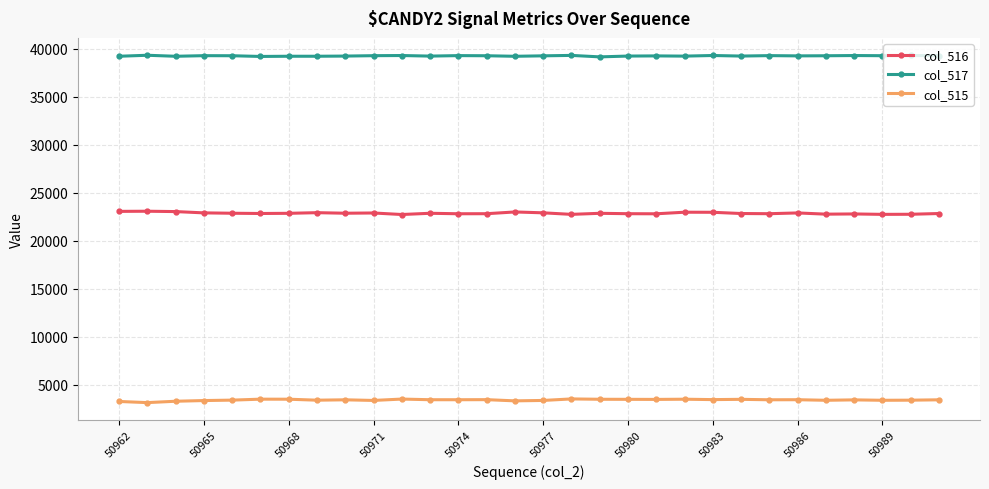

True or false: col_516 and col_515 intersect in this chart.

False